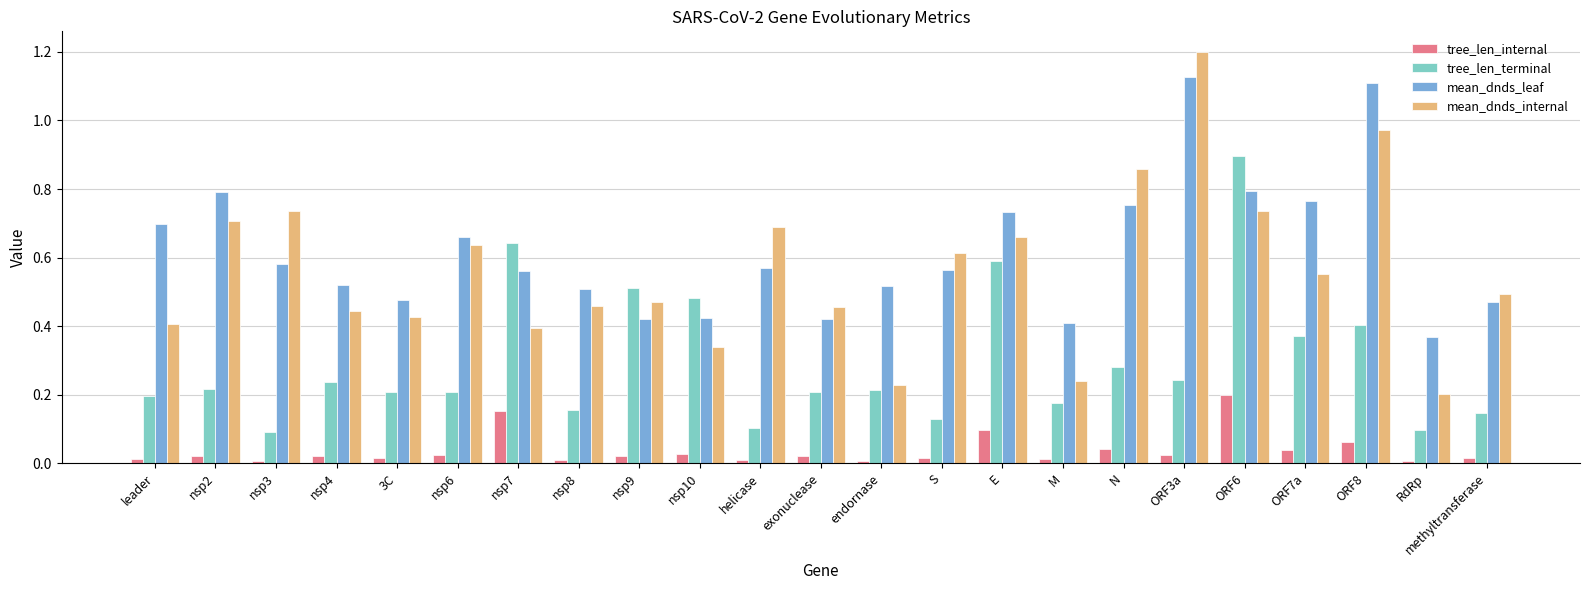

What is the label of the 9th bar from the right?

E